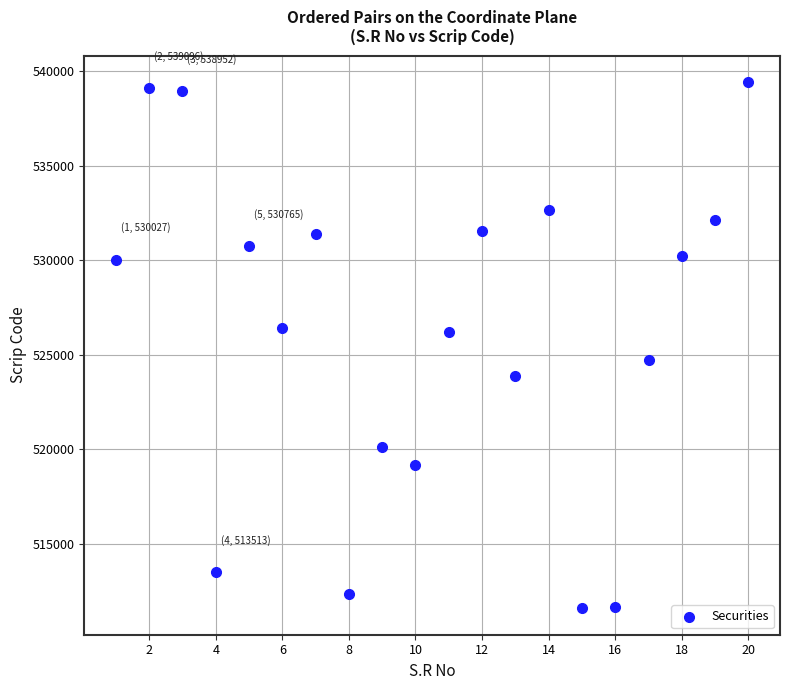

What is the range of X values (max minus min)?

19